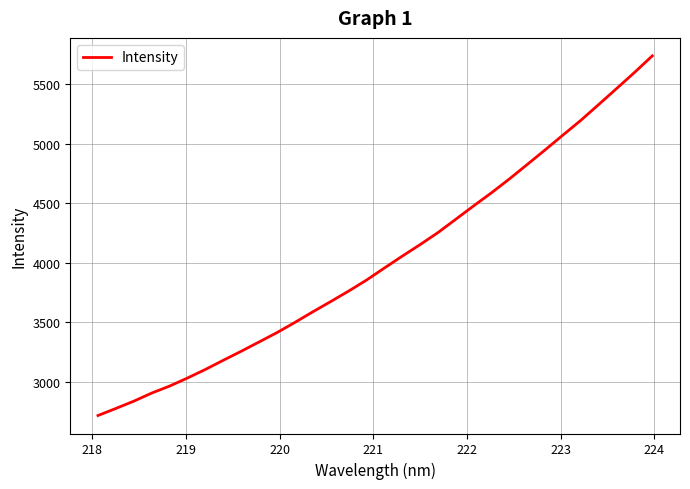

What is the difference between the maximum and minimum values?

3023.1